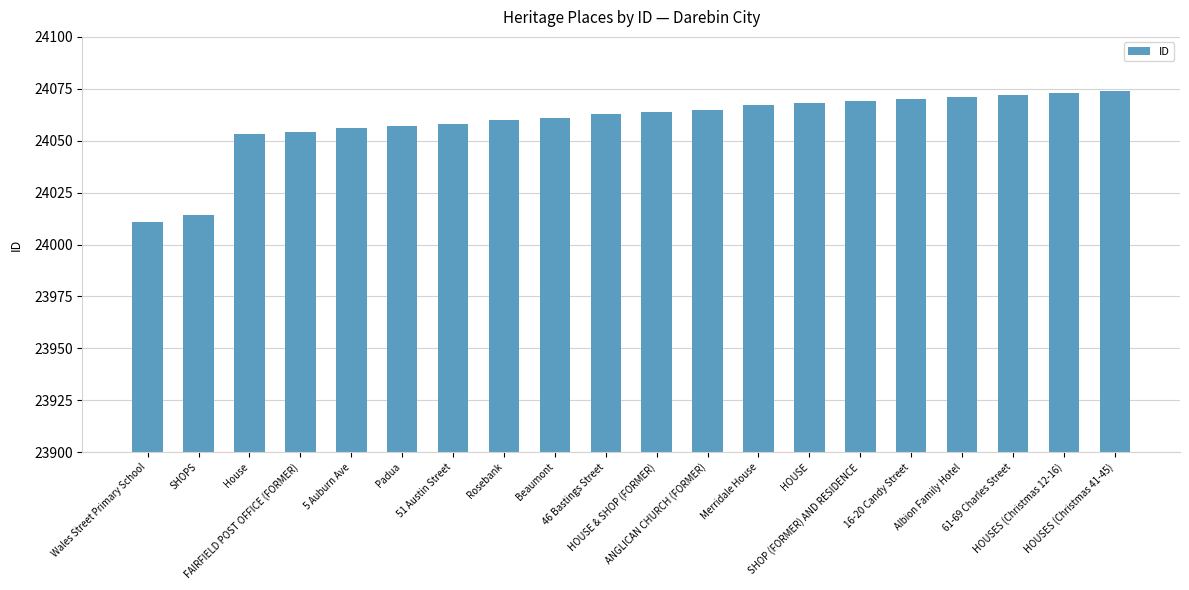

Reading left to right, list all the values displayed in this chart.

24011	24014	24053	24054	24056	24057	24058	24060	24061	24063	24064	24065	24067	24068	24069	24070	24071	24072	24073	24074